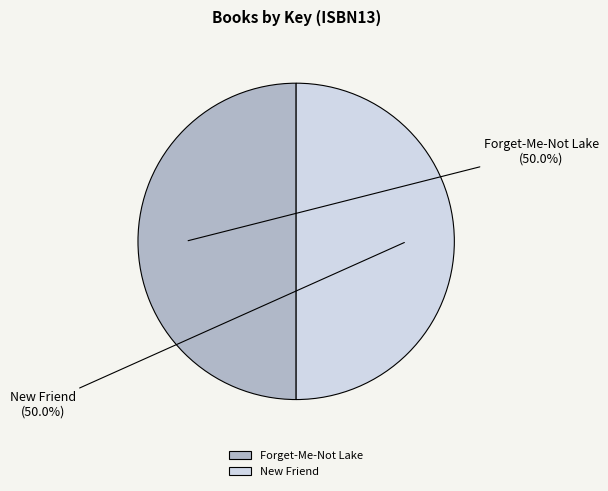

What is the ratio of the value at New Friend to the value at Forget-Me-Not Lake?

1.0